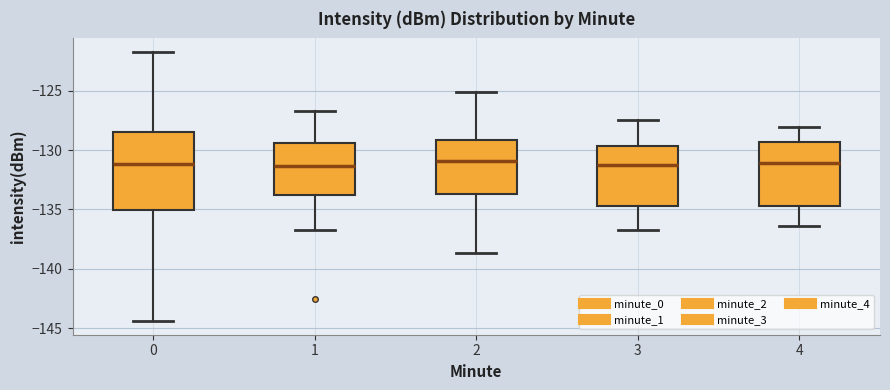

Reading left to right, read every box against the y-axis: the position of its median line, the range the box covers, and the ends of its whiskers. The values are not printed on the chart, so give them approximately, as read against the axis.

0: median -131.0, box -135.0 to -128.5, whiskers -144.5 to -121.5
1: median -131.5, box -134.0 to -129.5, whiskers -136.5 to -126.5
2: median -131.0, box -133.5 to -129.0, whiskers -138.5 to -125.0
3: median -131.0, box -134.5 to -129.5, whiskers -136.5 to -127.5
4: median -131.0, box -134.5 to -129.5, whiskers -136.5 to -128.0